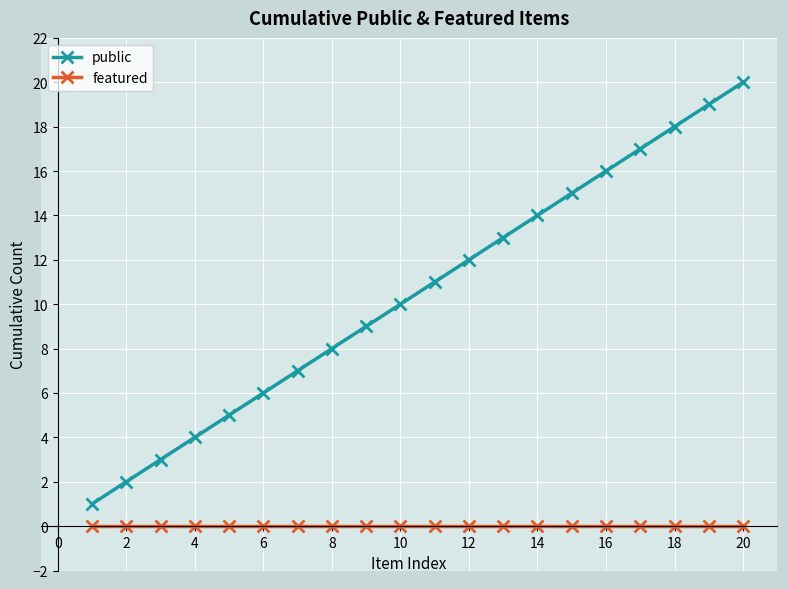

How many lines are shown in the chart?

2